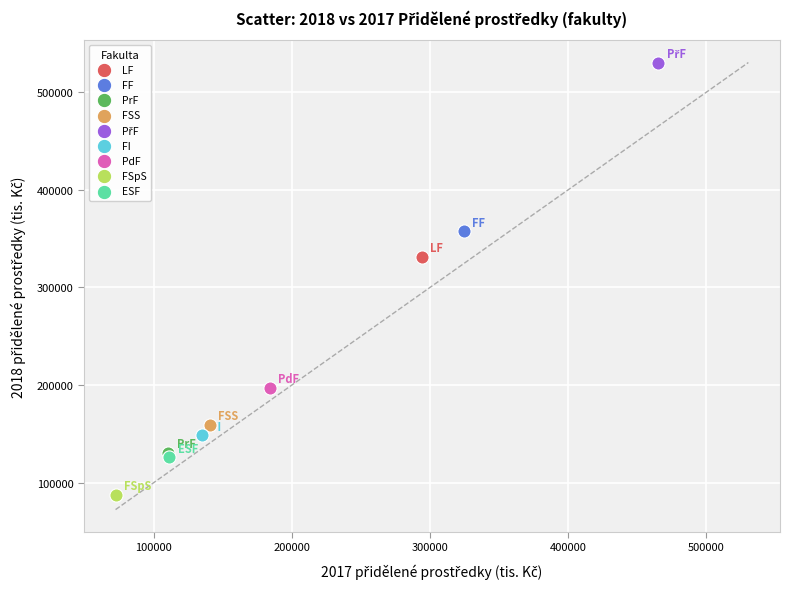

Which series reaches the minimum Y coordinate?

FSpS